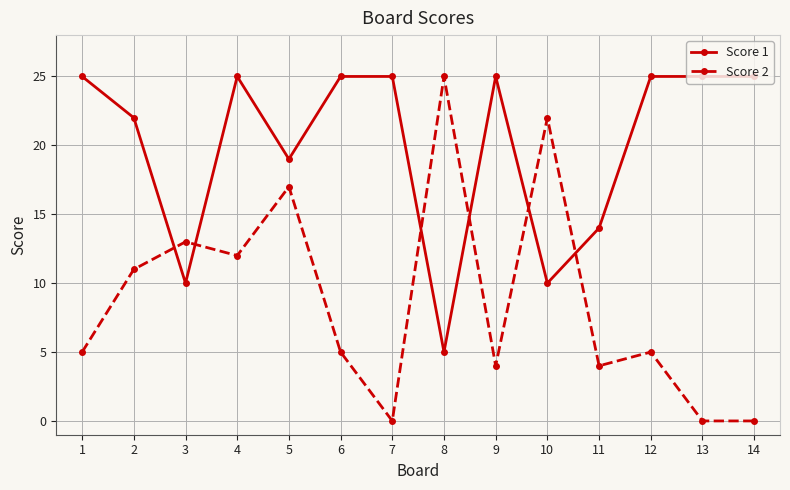

At which label is Score 2 closest to 12?

4